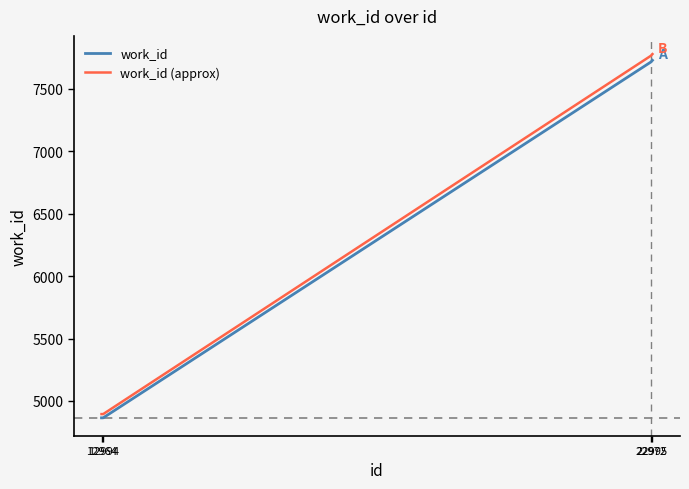

What is the average value of the work_id (approx) series?

6335